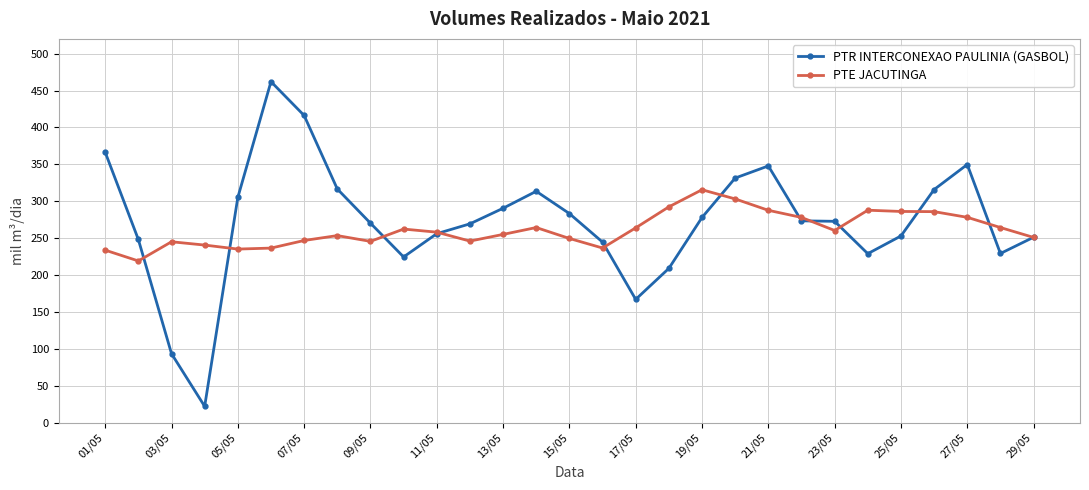

What is the lowest value of the PTE JACUTINGA series?

219.1